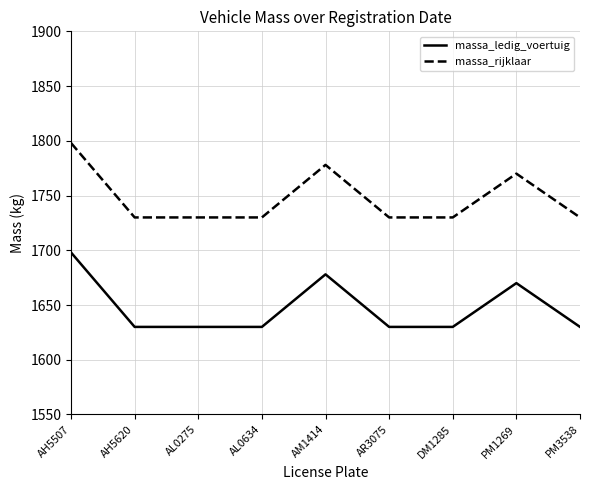

How many lines are shown in the chart?

2